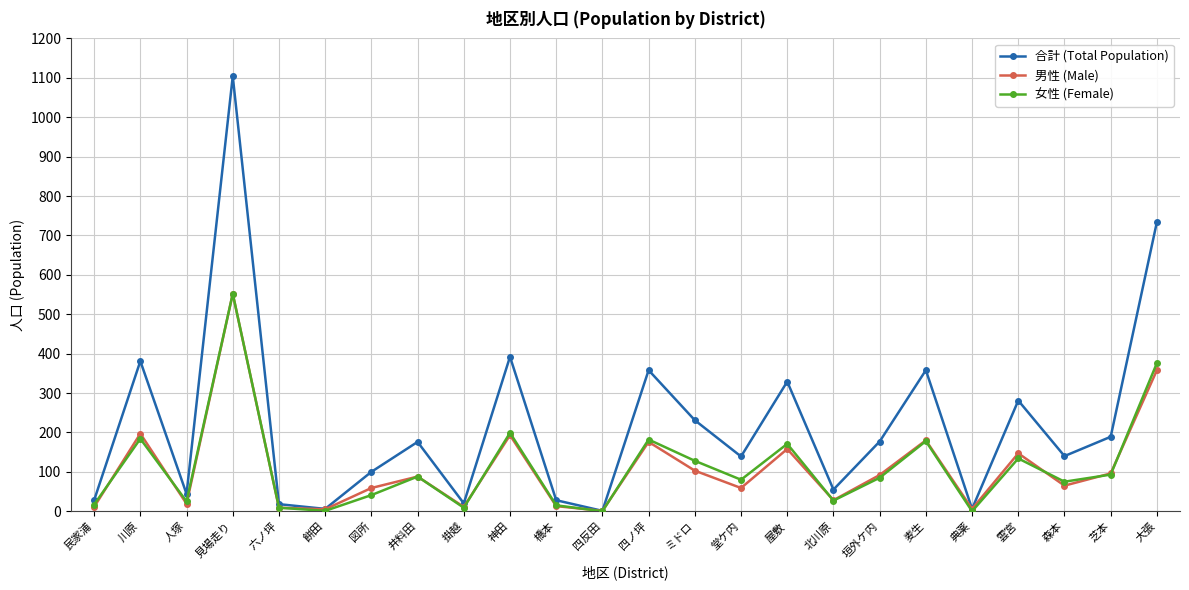

What are all the series names shown in the legend?

合計 (Total Population), 男性 (Male), 女性 (Female)